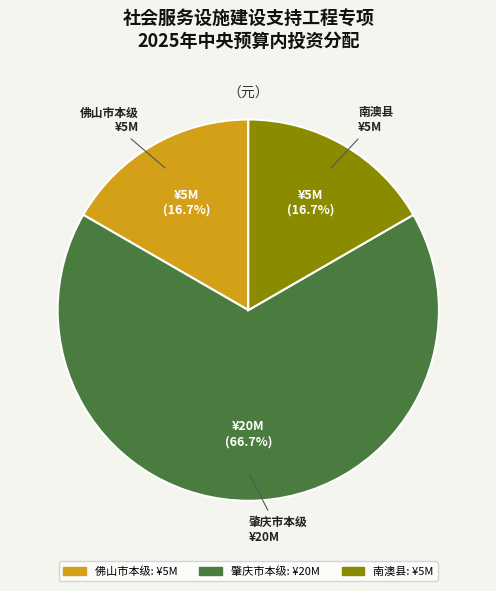

How many slices are in this pie chart?

3